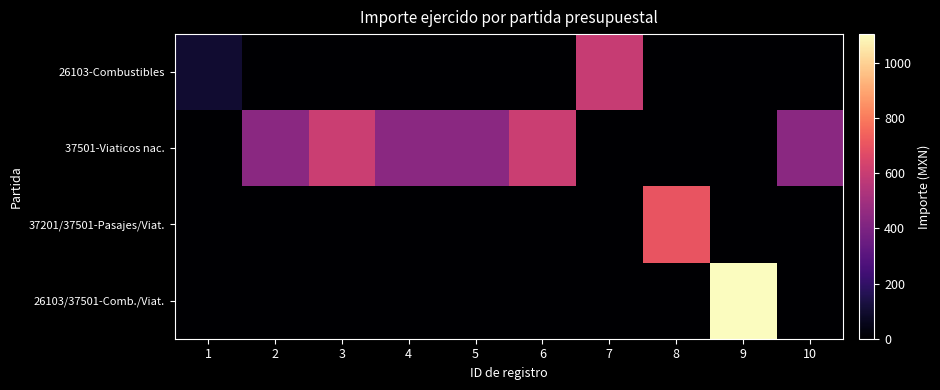

List the series in order of their peak value, highest first.

26103/37501-Comb./Viat., 37201/37501-Pasajes/Viat., 37501-Viaticos nac., 26103-Combustibles